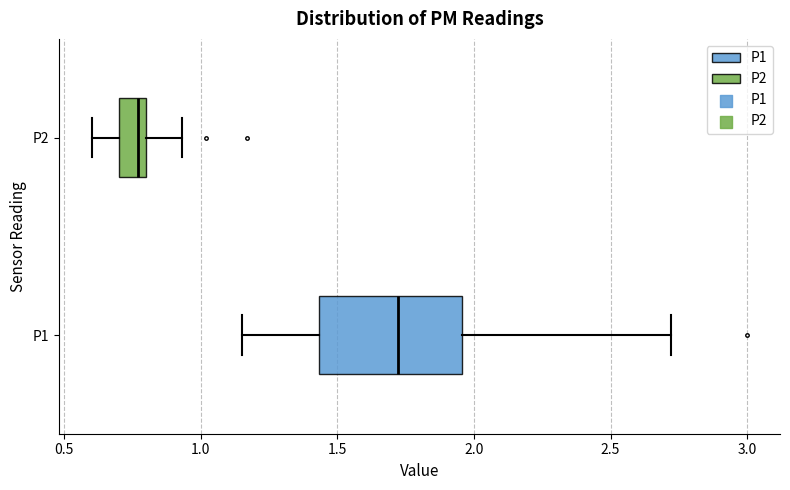

Which box has the furthest to the right median line?

P1